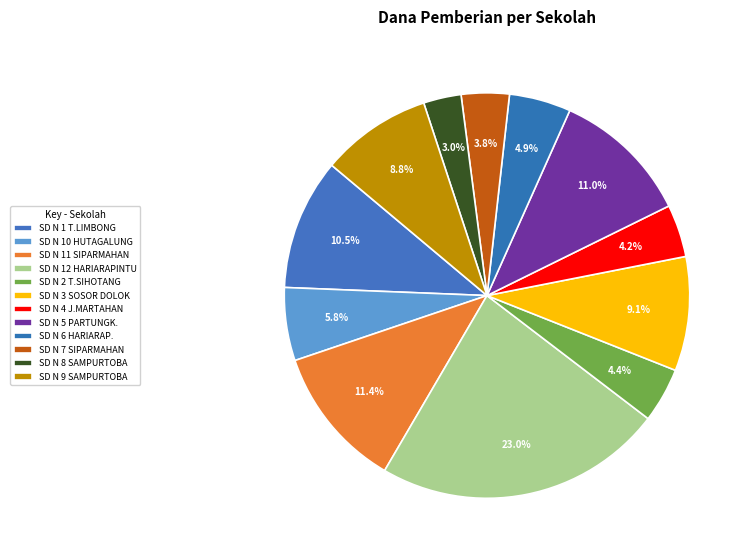

How many slices are in this pie chart?

12